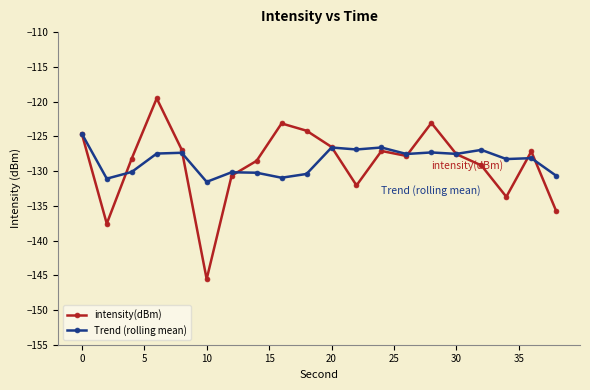

Does the chart display data point markers on the line(s)?

Yes